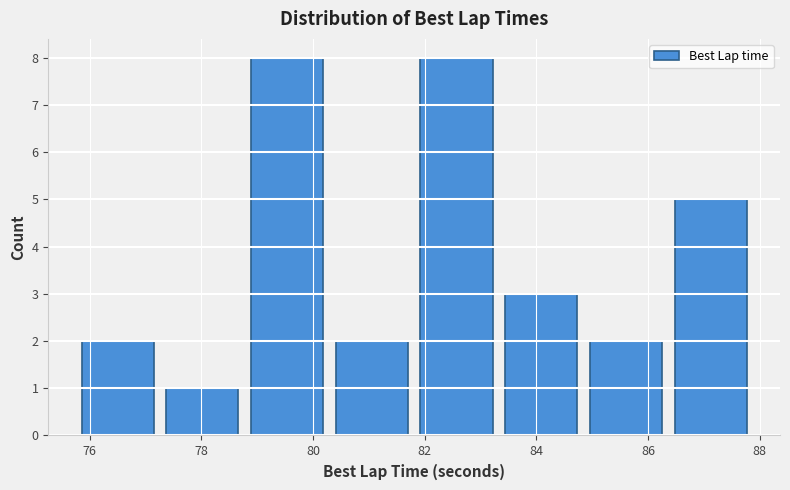

Reading left to right, list every bar in this chart as the range it spans on the x-axis followed by its height. Neither the bar edges nor the heights are printed on the chart, so give them approximately, as read against the axes.

75.8 to 77.2: 2
77.2 to 78.8: 1
78.8 to 80.2: 8
80.2 to 81.8: 2
81.8 to 83.4: 8
83.4 to 84.8: 3
84.8 to 86.4: 2
86.4 to 87.8: 5